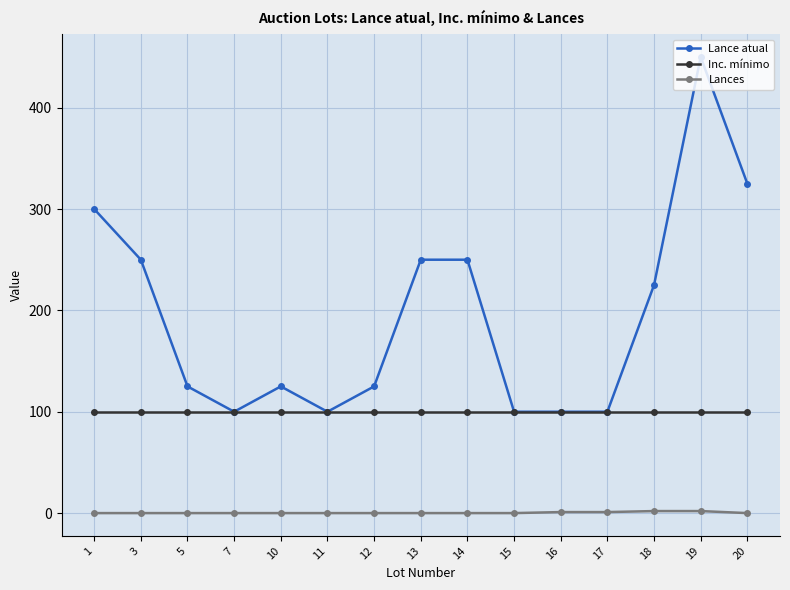

Is the value of Lances at 15 greater than the value of Inc. mínimo at 3?

No